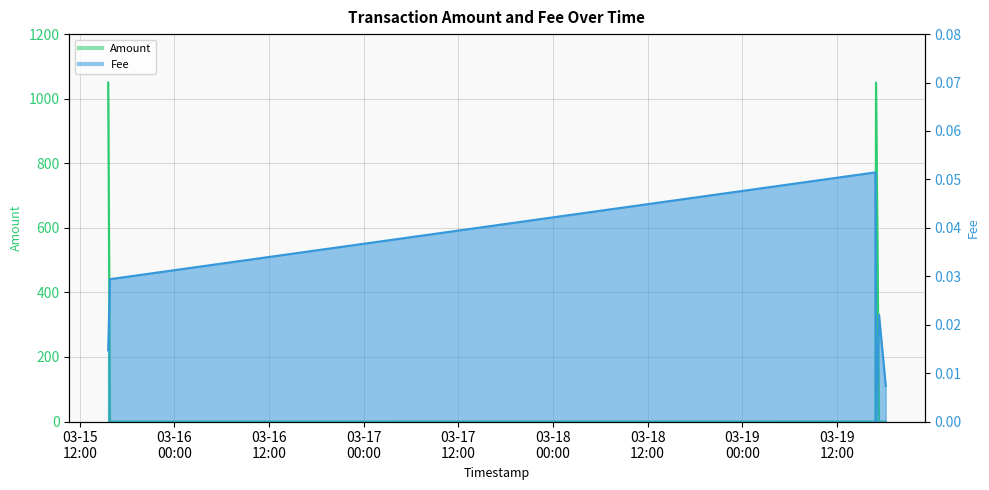

At how many categories does at least one series exceed 750?

3